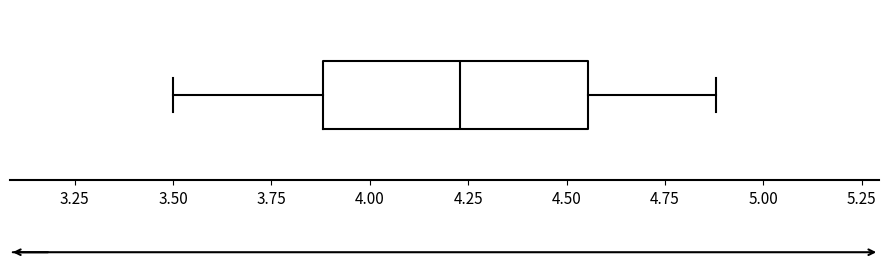

Read this box plot against the x-axis: the position of the median line, the range covered by the box, and the ends of both whiskers. The values are not printed on the chart, so give them approximately, as read against the axis.

median 4.25, box 3.90 to 4.55, whiskers 3.50 to 4.90